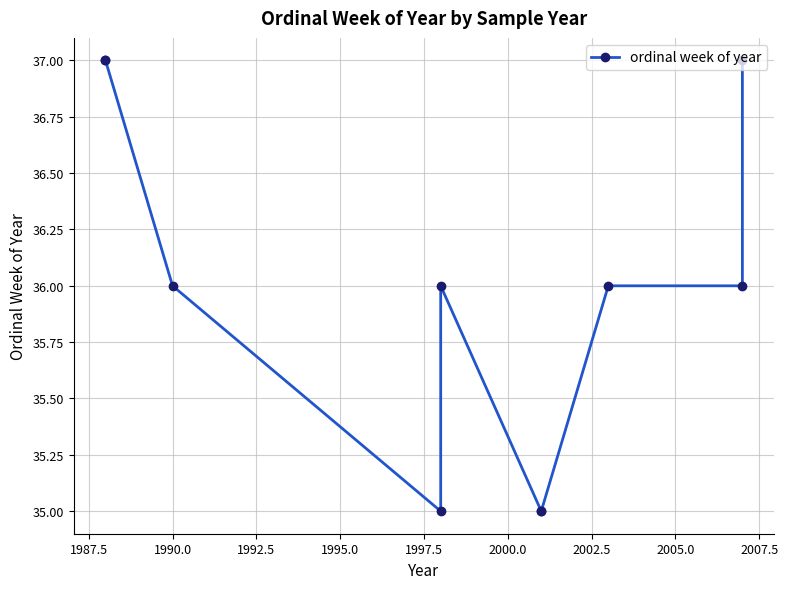

What is the value of the 8th point from the left?

36